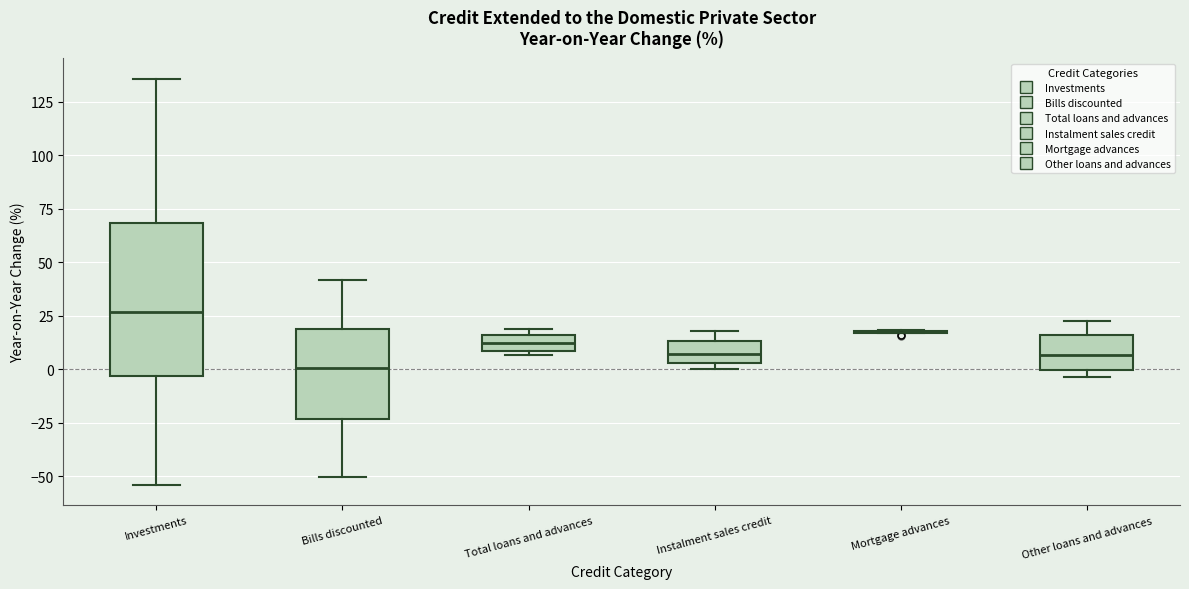

Which box is the tallest, from its lower edge to its upper edge?

Investments